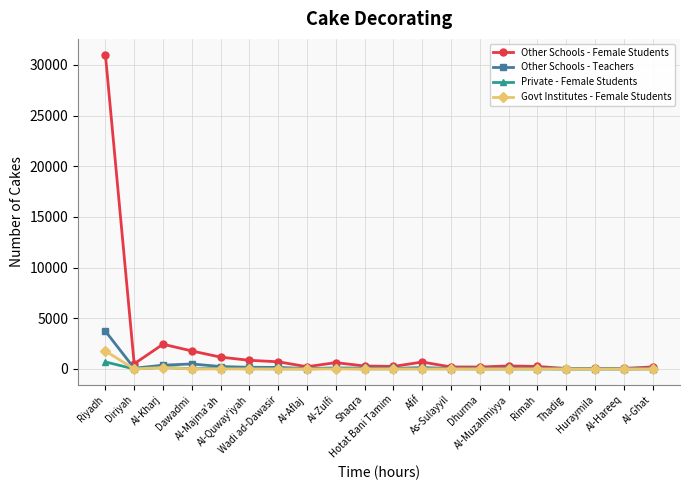

How many series are shown in this chart?

4